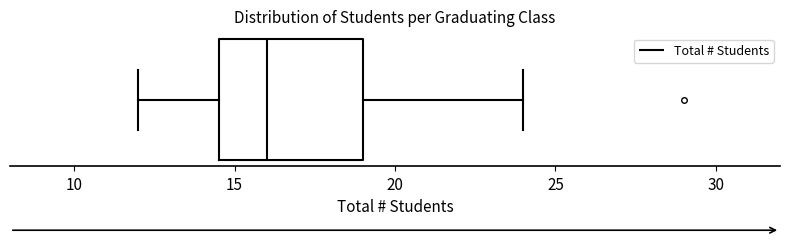

Read this box plot against the x-axis: the position of the median line, the range covered by the box, and the ends of both whiskers. The values are not printed on the chart, so give them approximately, as read against the axis.

median 16.0, box 14.5 to 19.0, whiskers 12.0 to 24.0